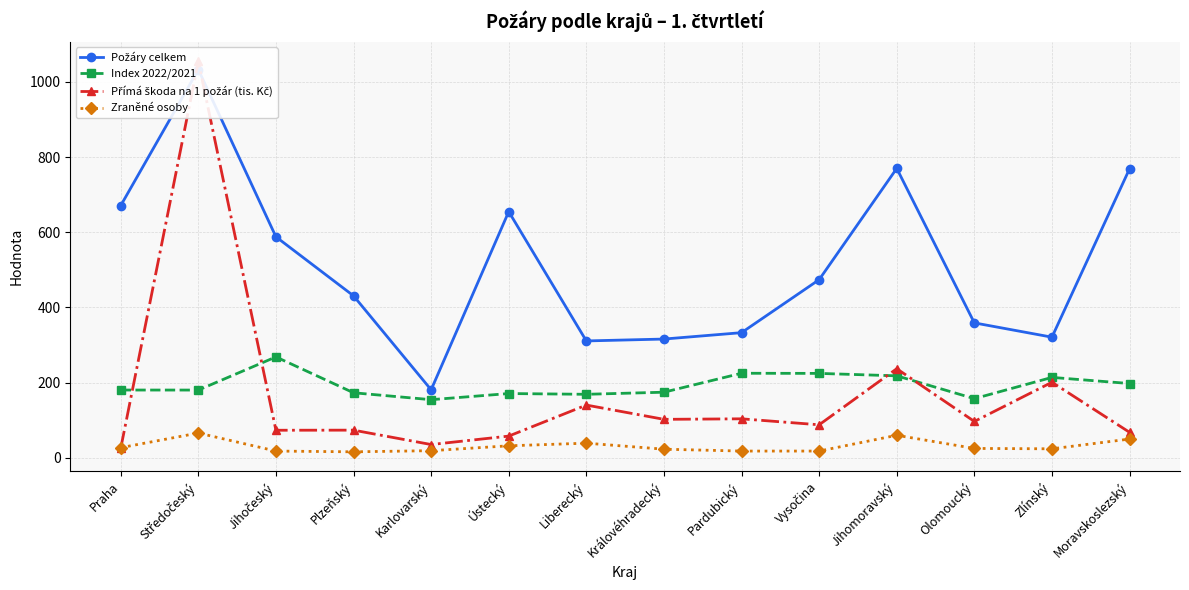

At which category does the chart reach its minimum across all series?

Plzeňský